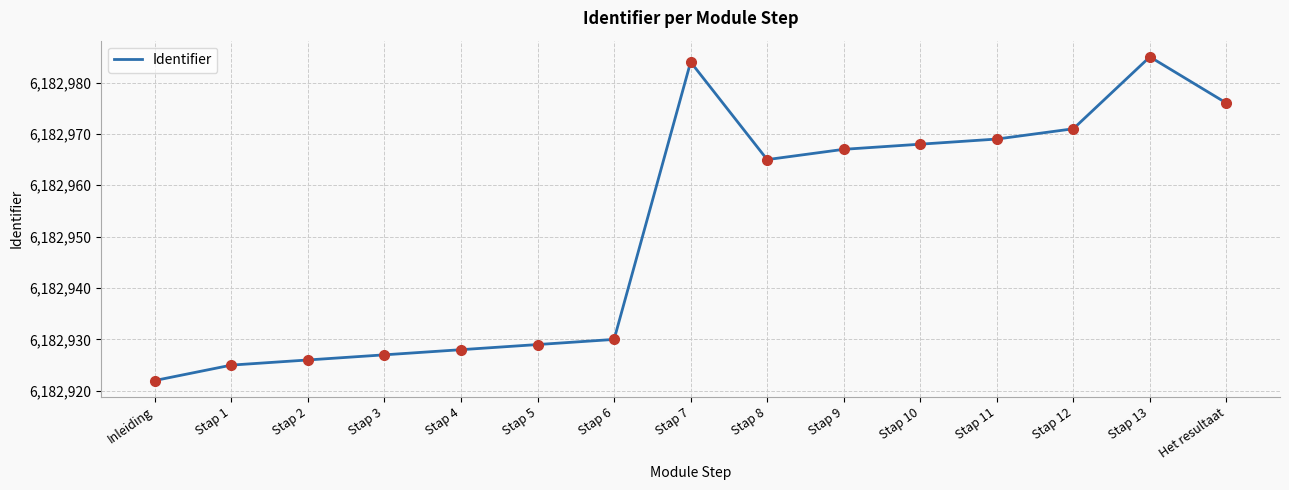

At which label does the data first exceed 6182965?

Stap 7